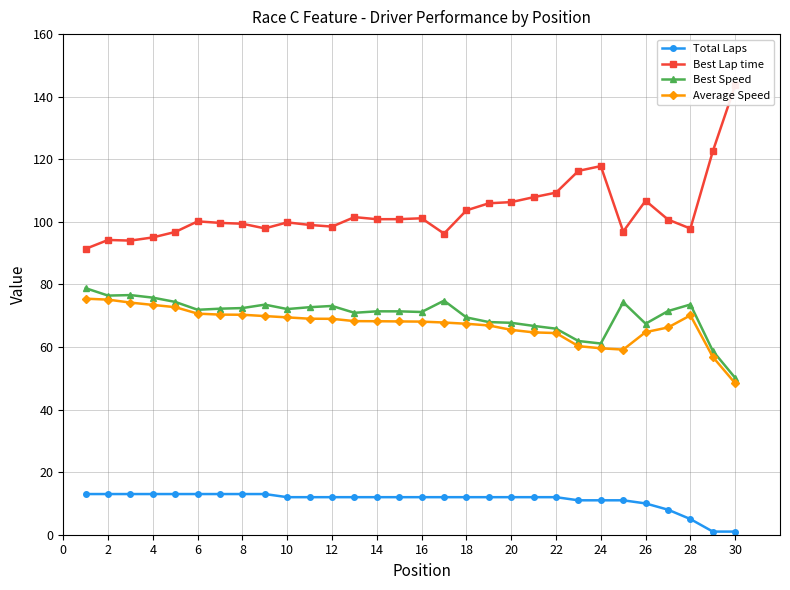

Is this an area chart (filled region under the line)?

No